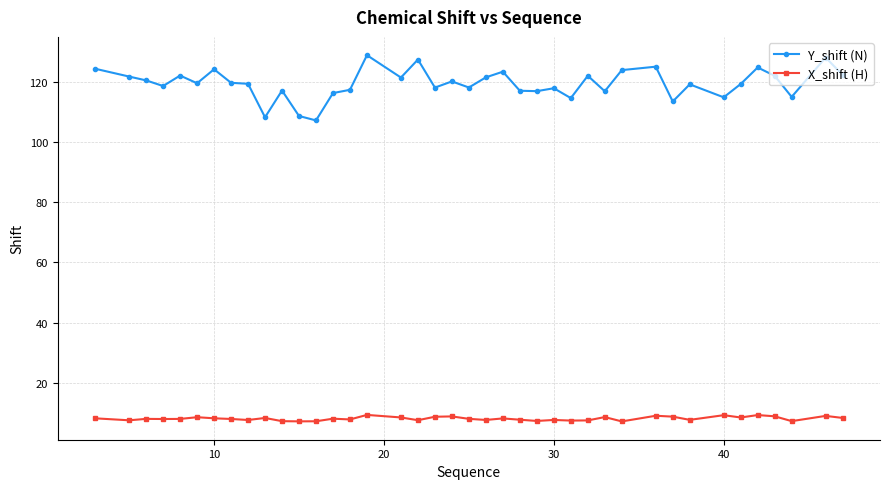

At how many categories does at least one series exceed 32?

40